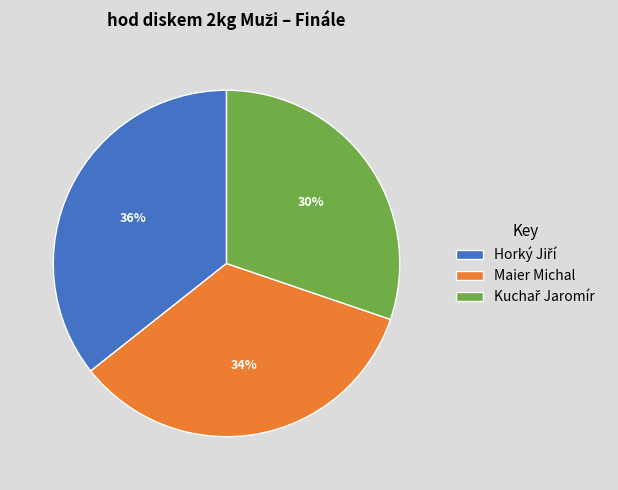

How many slices are in this pie chart?

3